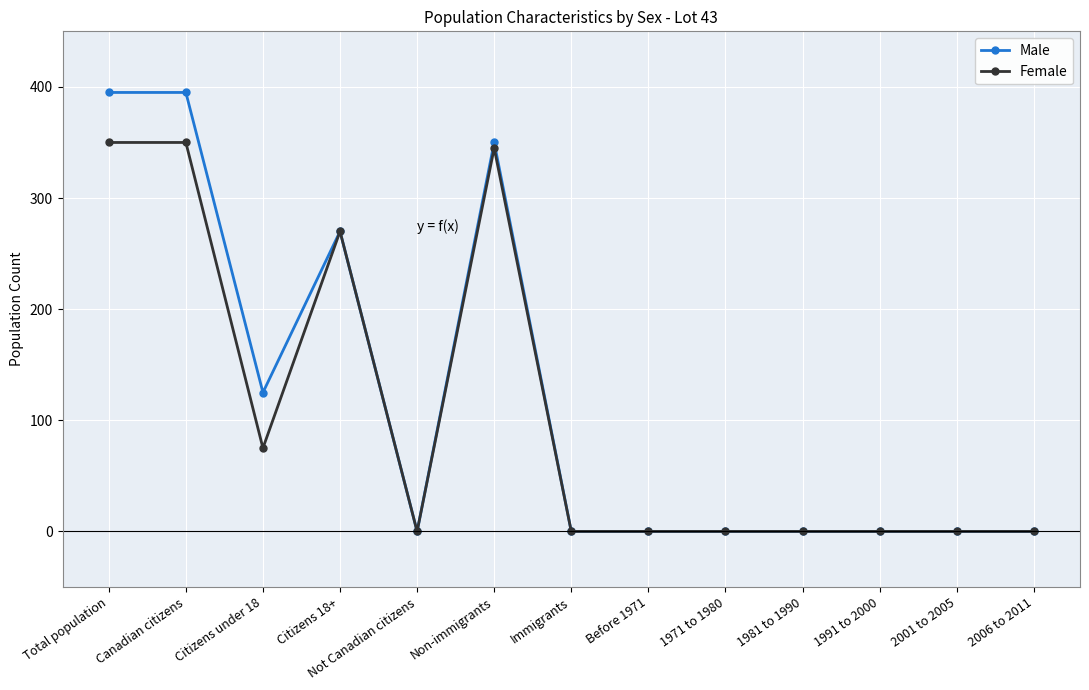

At which label is Female closest to 175?

Citizens 18+